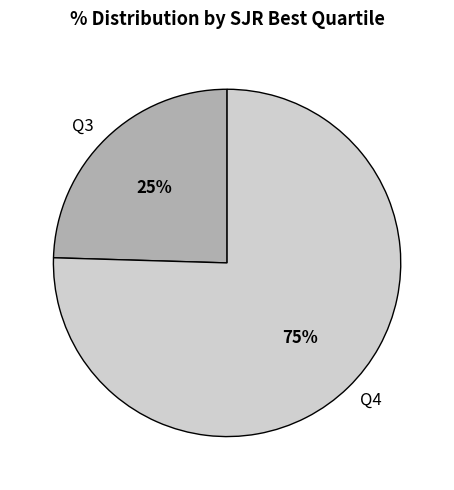

Count the number of slices in the pie.

2